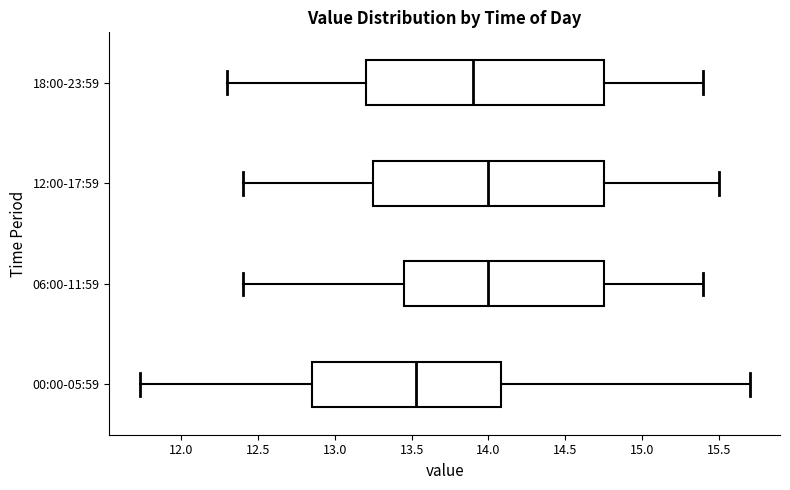

Which box has the furthest to the left median line?

00:00-05:59